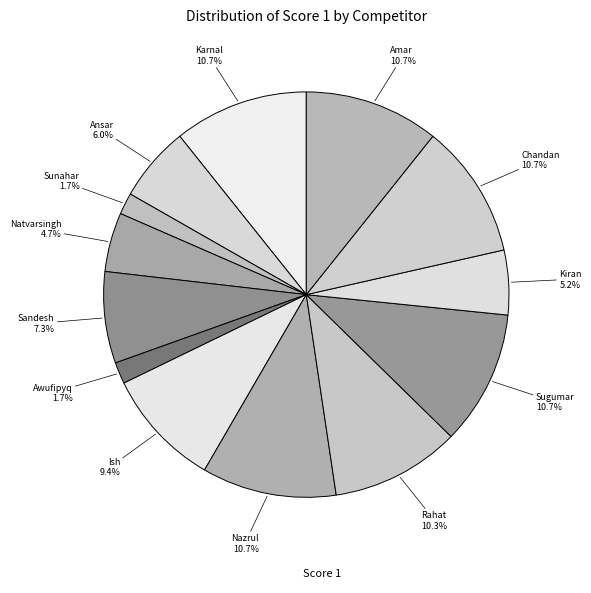

Rank the categories by value from lowest to highest.

Ali Sunahar, Koef557y Awufipyq, Chavda Natvarsingh, Dasari Kiran, Abdin Ansar, Karekar Sandesh, Kumar Ish, Islam Rahat, Abdin Karnal, Islam Nazrul, Sekar Sugumar, Narkar Chandan, Sanakal Amar